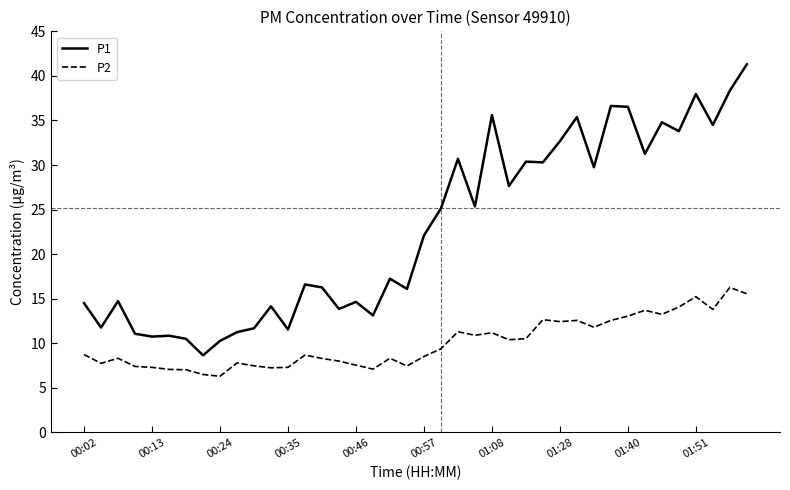

True or false: P2 and P1 cross at least once.

False